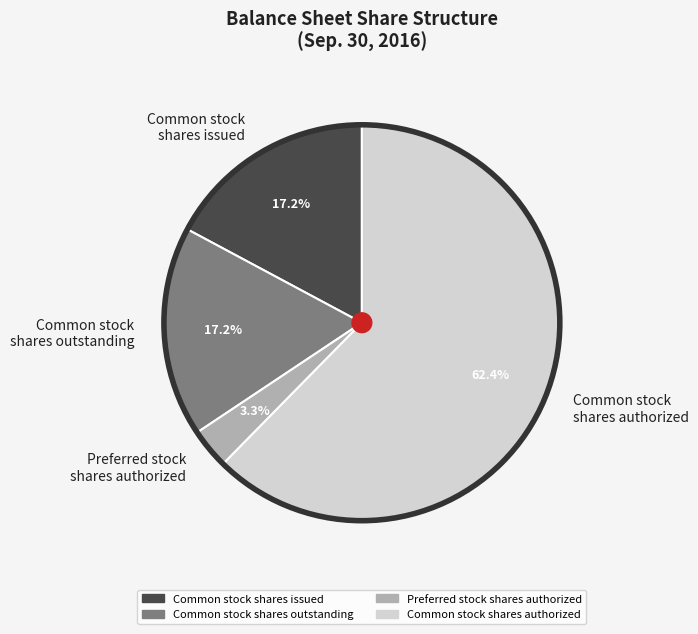

How many slices are in this pie chart?

4